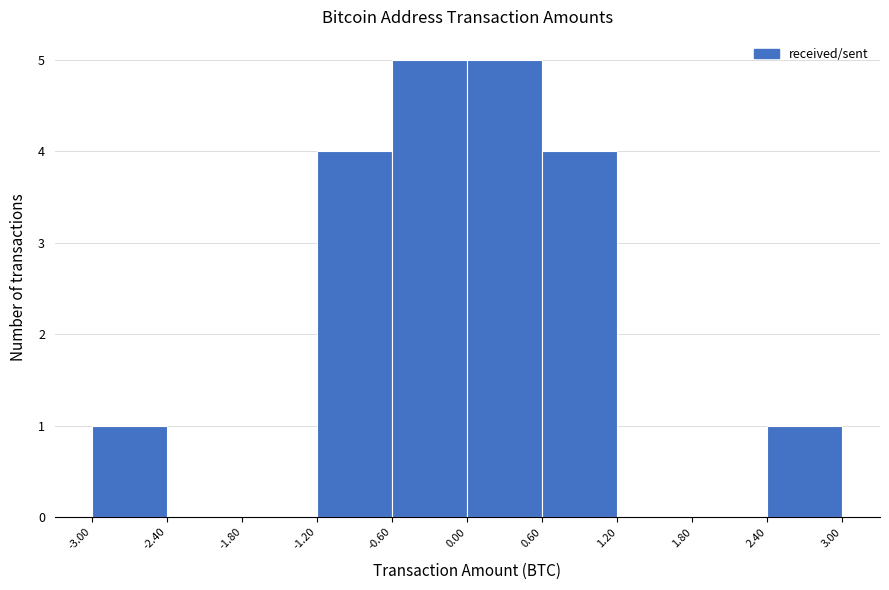

Reading left to right, transcribe this chart: for each bar, give the range it covers on the x-axis and its height. The values are not printed on the chart, so give them approximately, as read against the axis.

-3.00 to -2.40: 1
-2.40 to -1.80: 0
-1.80 to -1.20: 0
-1.20 to -0.60: 4
-0.60 to 0.00: 5
0.00 to 0.60: 5
0.60 to 1.20: 4
1.20 to 1.80: 0
1.80 to 2.40: 0
2.40 to 3.00: 1